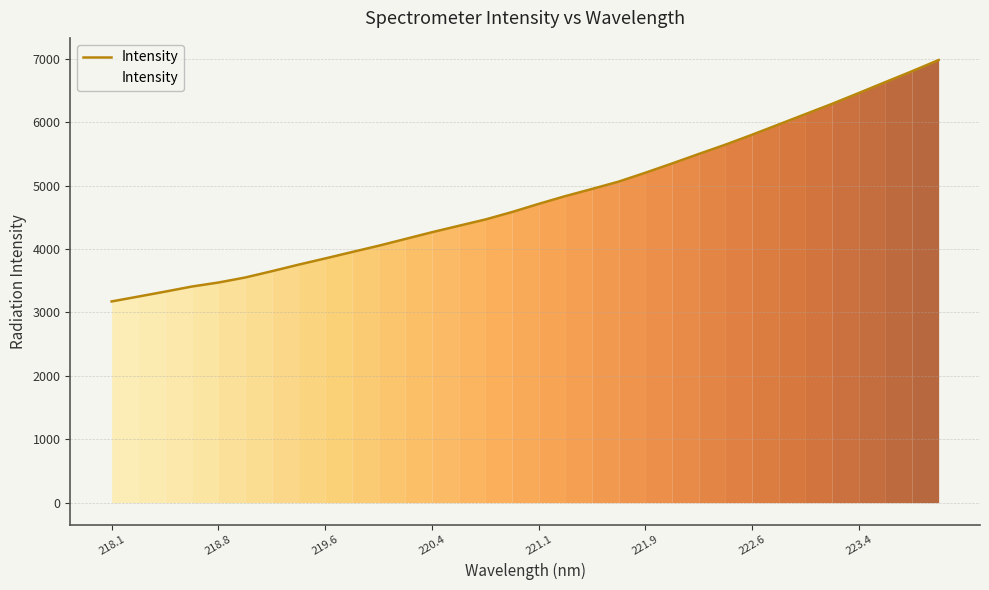

Does the chart display data point markers on the line(s)?

No